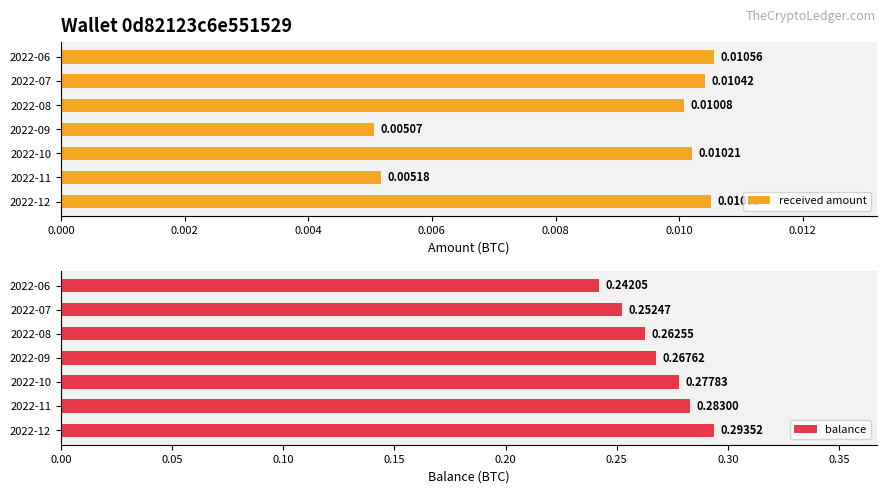

Between 2022-08 and 2022-10, which is larger?

2022-10